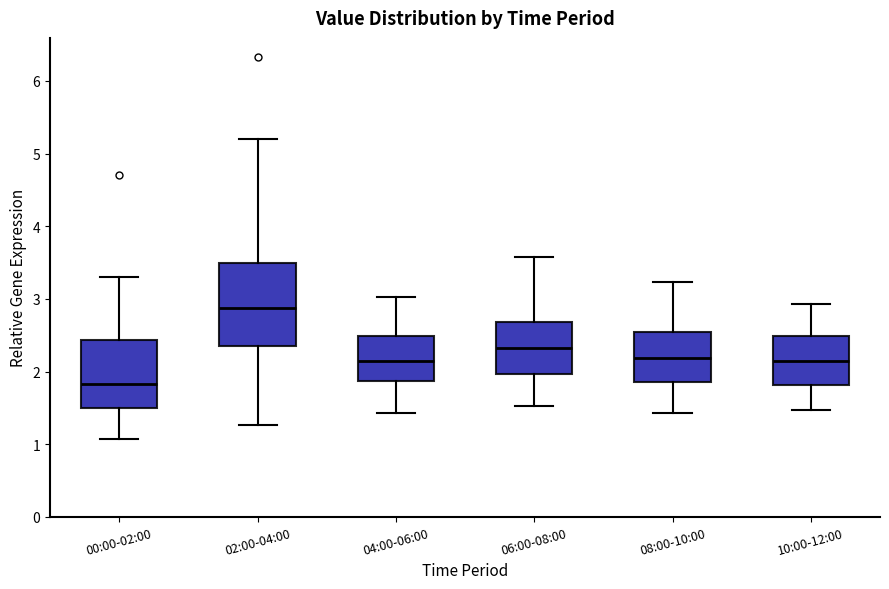

Reading left to right, read every box against the y-axis: the position of its median line, the range the box covers, and the ends of its whiskers. The values are not printed on the chart, so give them approximately, as read against the axis.

00:00-02:00: median 1.8, box 1.5 to 2.4, whiskers 1.1 to 3.3
02:00-04:00: median 2.9, box 2.3 to 3.5, whiskers 1.3 to 5.2
04:00-06:00: median 2.2, box 1.9 to 2.5, whiskers 1.4 to 3.0
06:00-08:00: median 2.3, box 2.0 to 2.7, whiskers 1.5 to 3.6
08:00-10:00: median 2.2, box 1.9 to 2.5, whiskers 1.4 to 3.2
10:00-12:00: median 2.2, box 1.8 to 2.5, whiskers 1.5 to 2.9